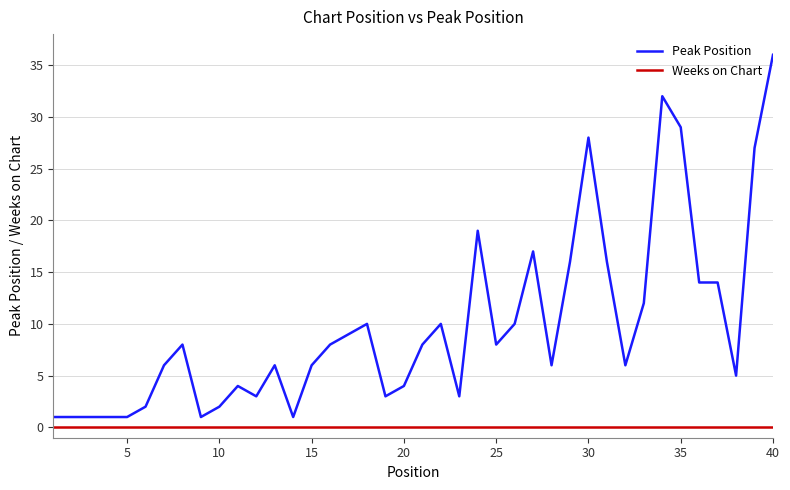

What are all the series names shown in the legend?

Peak Position, Weeks on Chart